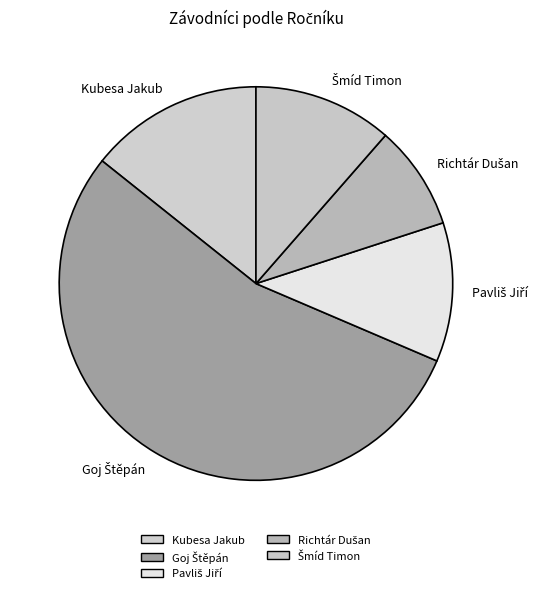

Is Kubesa Jakub the majority of the pie?

No